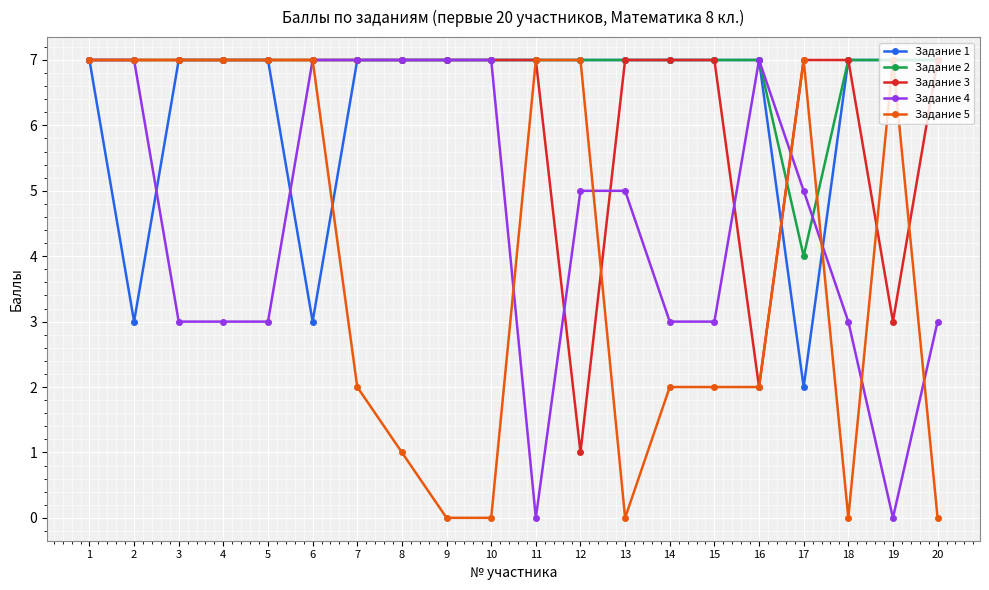

Between 12 and 14, which series saw the biggest shift?

Задание 3